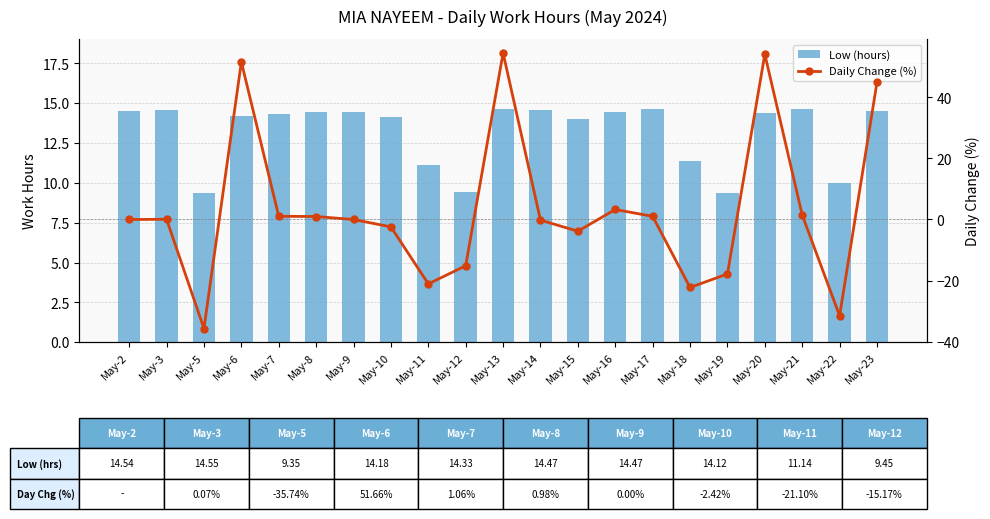

Rank the series by their maximum value, from lowest to highest.

Low (hours), Daily Change (%)